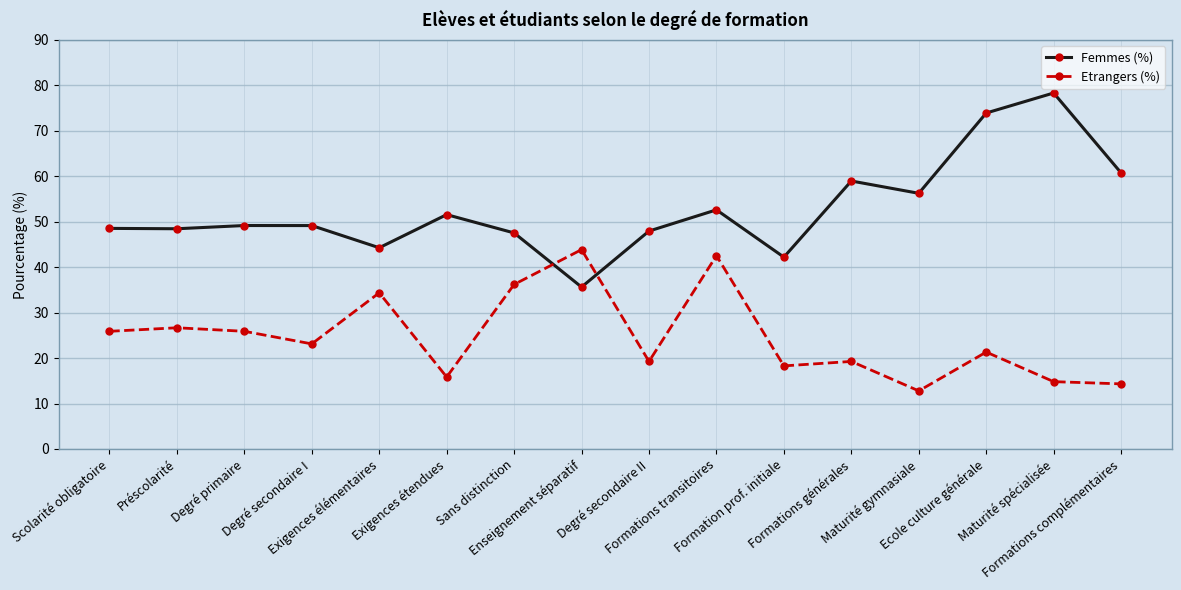

Between which two adjacent categories do Etrangers (%) and Femmes (%) first intersect?

Sans distinction and Enseignement séparatif